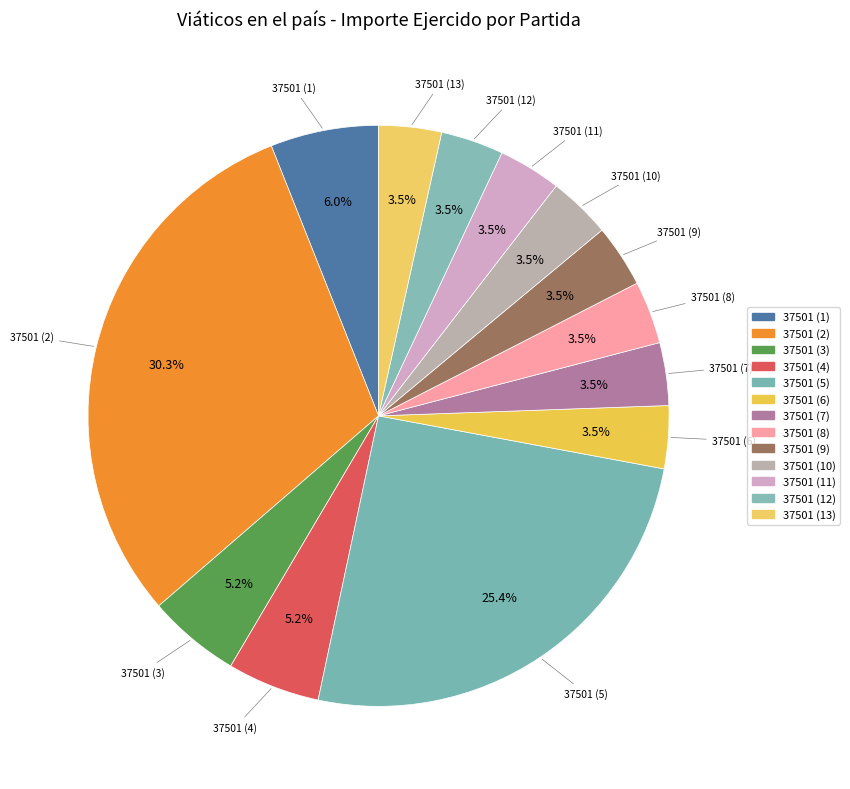

How many slices are in this pie chart?

13